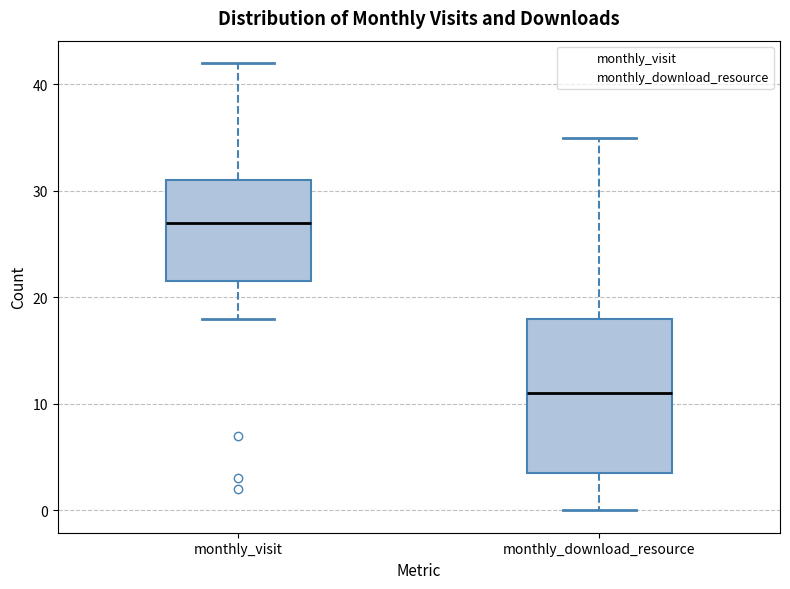

Which box's median line is the highest?

monthly_visit